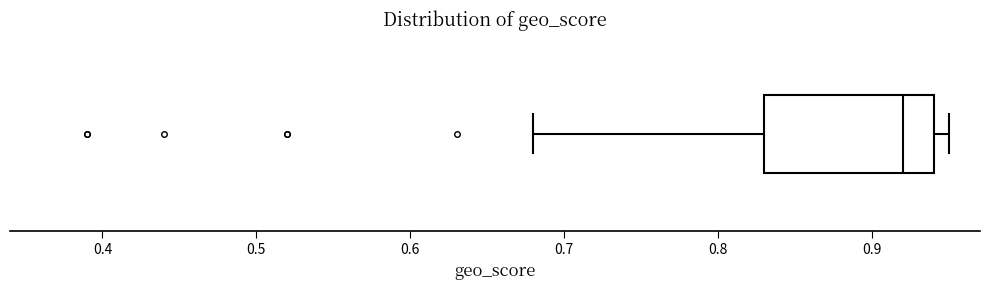

Where is the left edge of the box on the x-axis? The values are not printed on the chart, so give them approximately, as read against the axis.

0.83